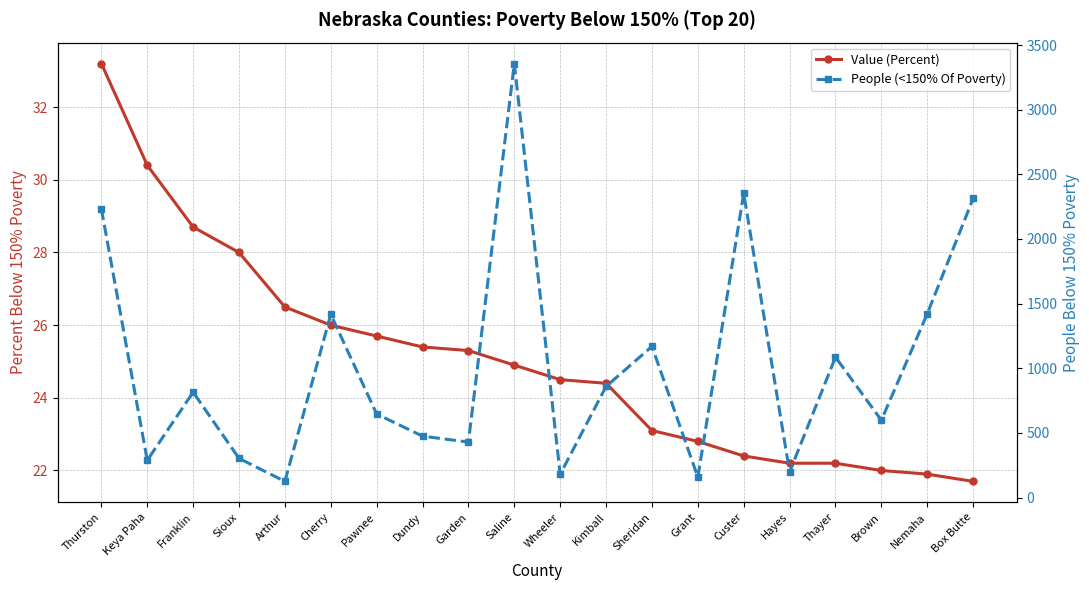

The Value (Percent) series shows 30.4 at Keya Paha. True or false?

True